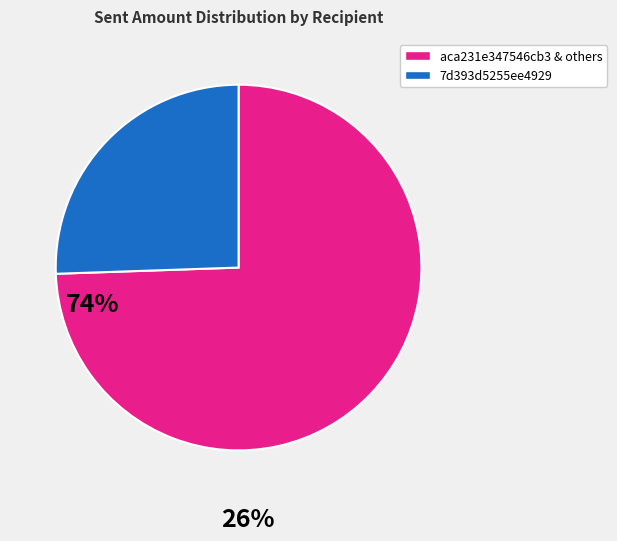

Is there a majority slice in this chart?

Yes